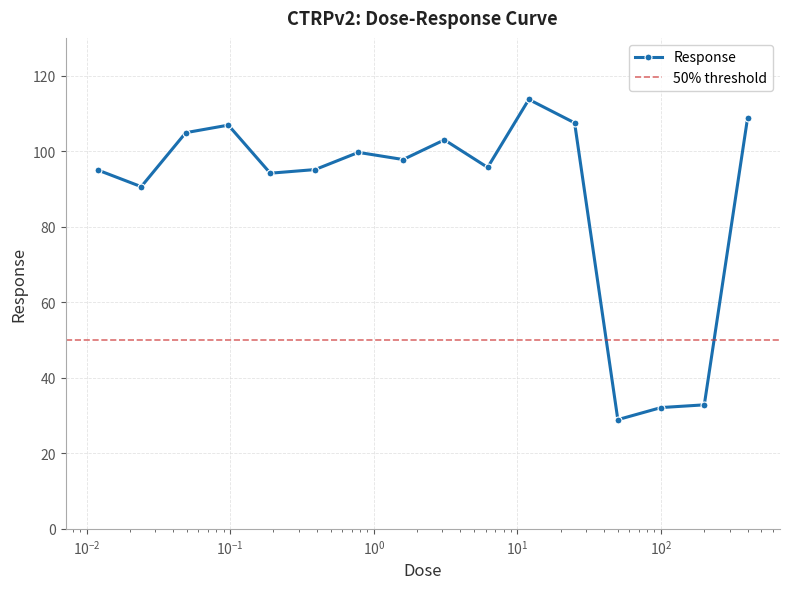

What is the maximum value shown in the chart?

113.7